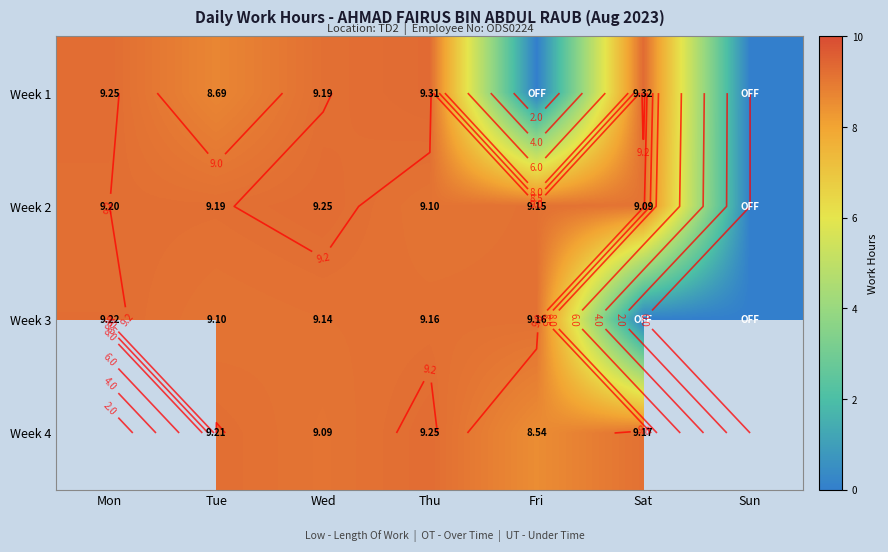

Rank the series at Sun from lowest to highest value.

Week 1, Week 2, Week 3, Week 4